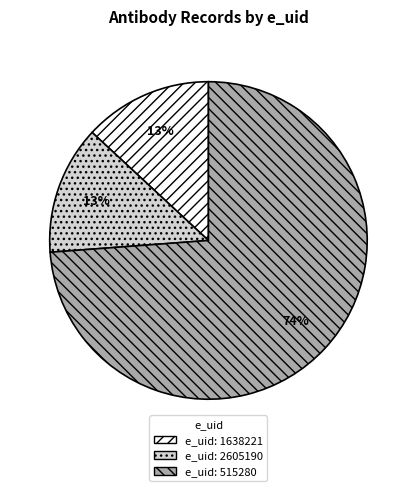

To the nearest percent, what is the difference between the largest and smallest slice percentages?

61%